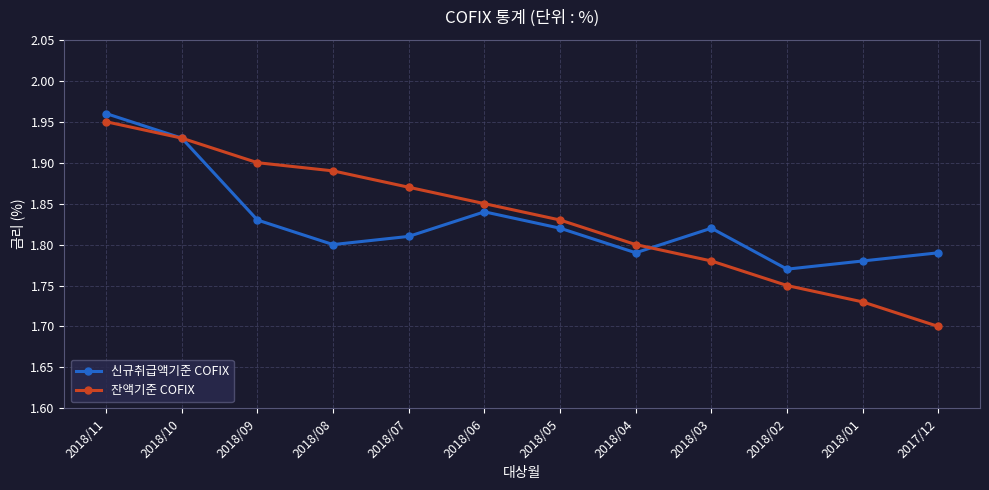

At which category is the sum across all series the highest?

2018/11